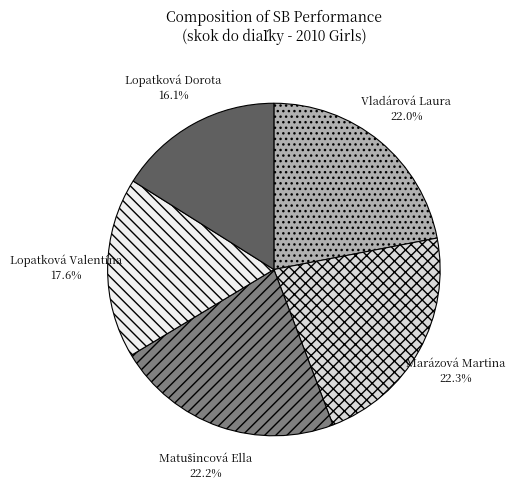

Which has a higher value, Lopatková Dorota or Lopatková Valentína?

Lopatková Valentína